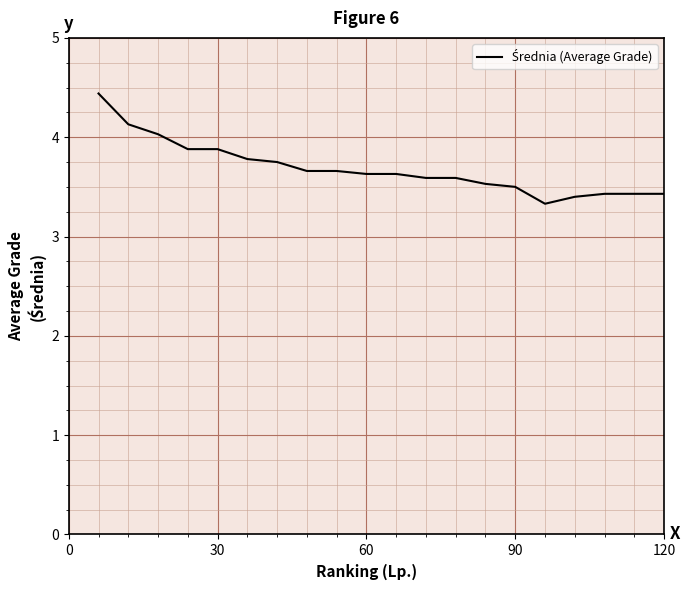

What is the greatest value displayed?

4.4